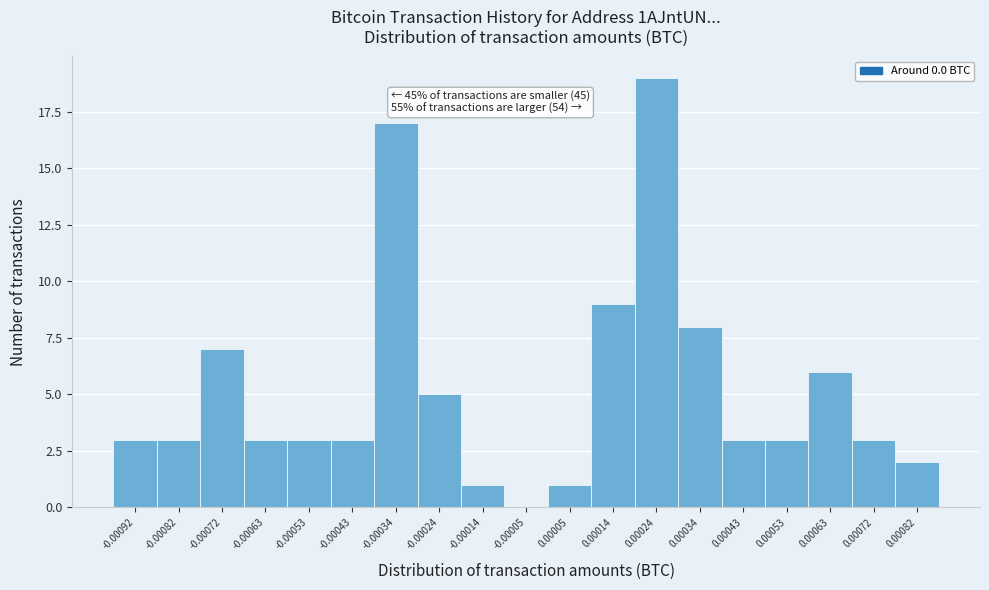

Reading left to right, transcribe all the data shown in this chart.

-0.00092=3	-0.00082=3	-0.00072=7	-0.00063=3	-0.00053=3	-0.00043=3	-0.00034=17	-0.00024=5	-0.00014=1	-0.00005=0	0.00005=1	0.00014=9	0.00024=19	0.00034=8	0.00043=3	0.00053=3	0.00063=6	0.00072=3	0.00082=2